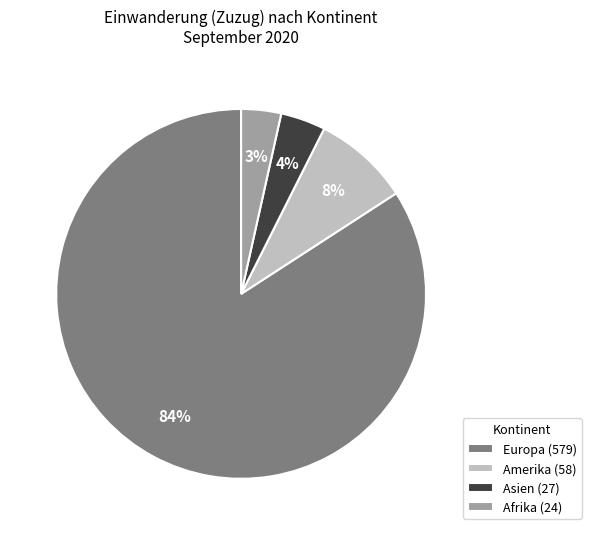

Which slice is the largest?

Europa (579)